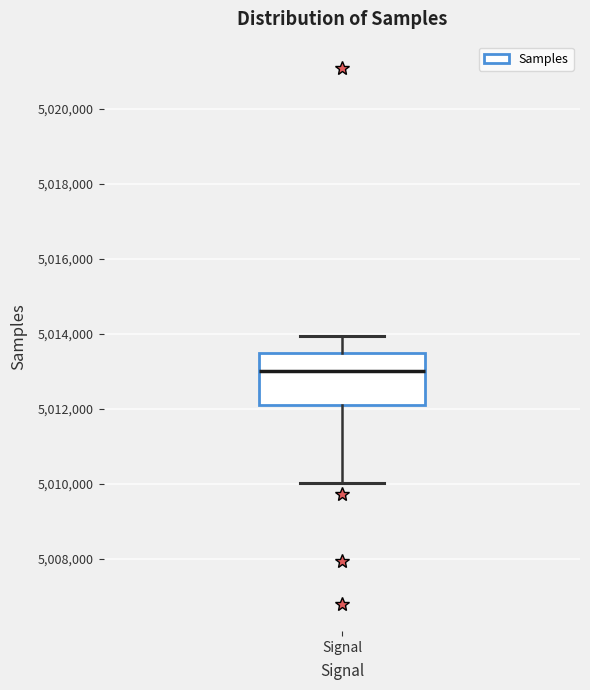

Transcribe this box plot: give where the median line is, the range the box spans, and where the two whiskers end, as read against the y-axis. The values are not printed on the chart, so give them approximately, as read against the axis.

median 5013000, box 5012000 to 5013400, whiskers 5010000 to 5014000